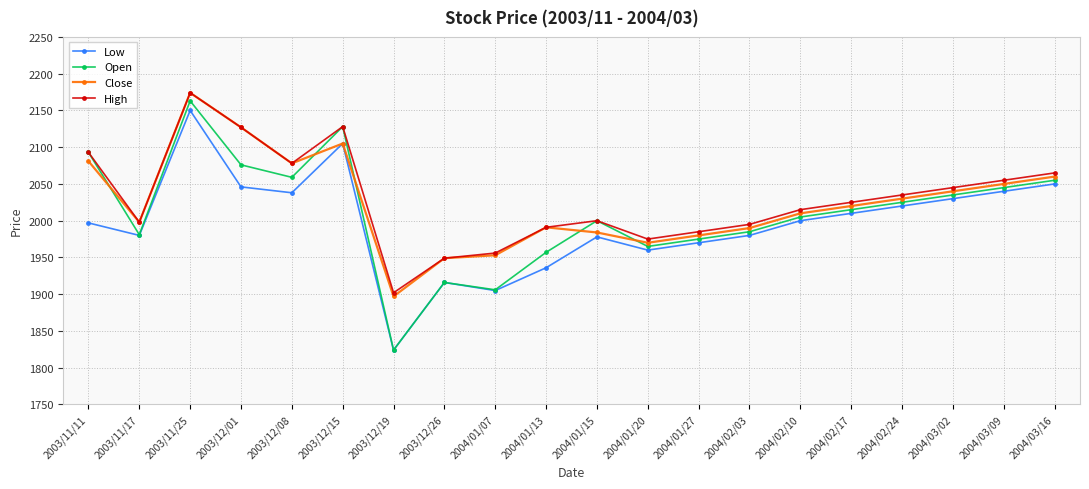

What is the value of the High point at the 10th from the left?

1991